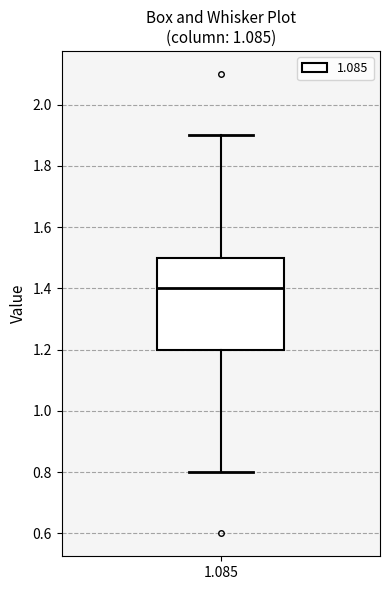

Where is the lower edge of the box at x = 1.085 on the y-axis? The values are not printed on the chart, so give them approximately, as read against the axis.

1.2